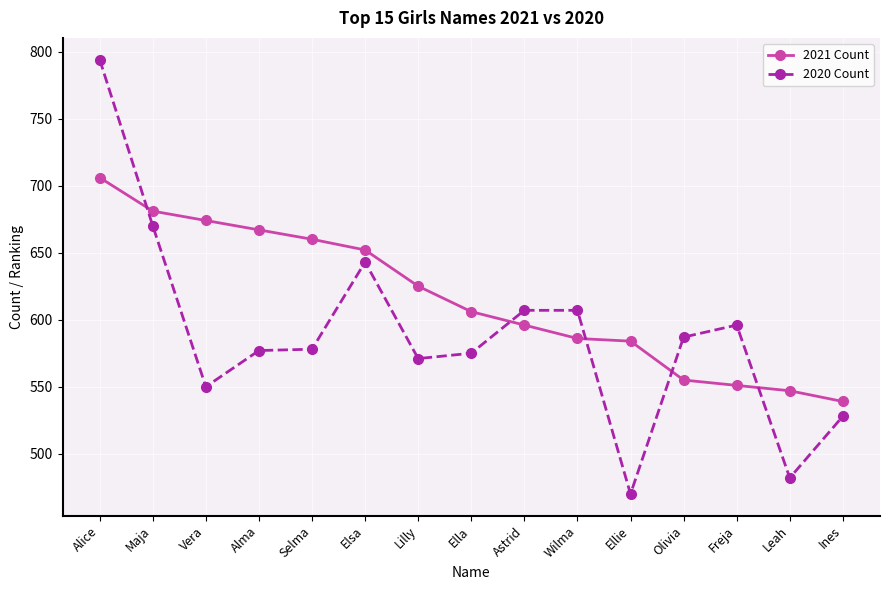

At which category does the chart reach its minimum across all series?

Ellie